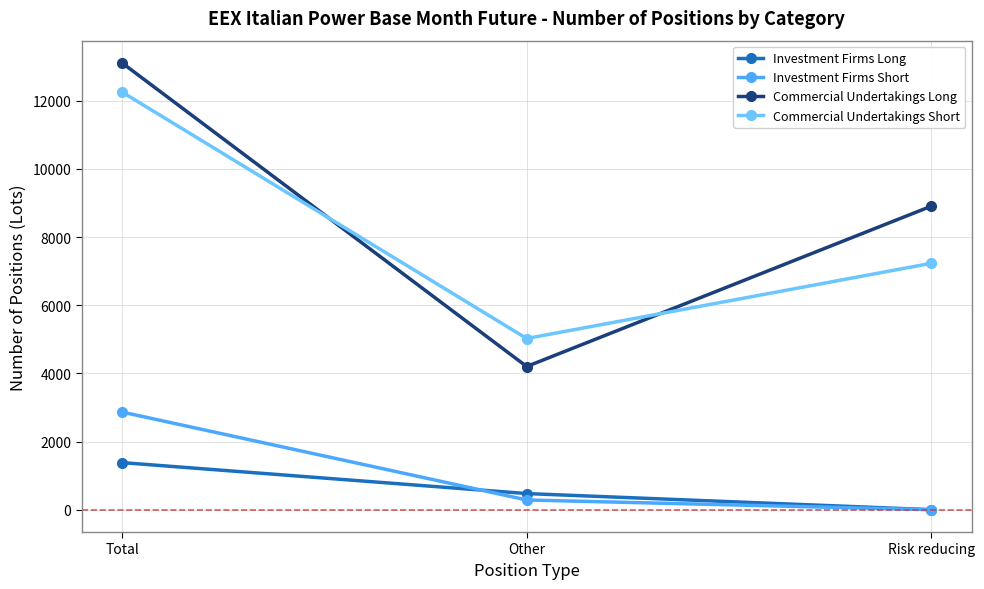

How many values in the Investment Firms Long series exceed 473?

2